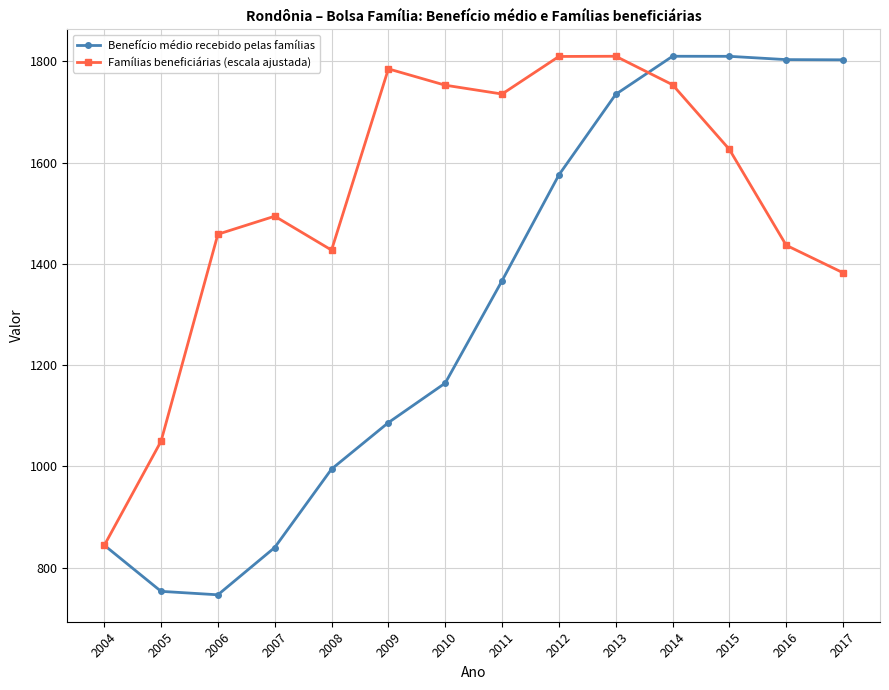

What is the difference between the second highest and minimum values in the Famílias beneficiárias (escala ajustada) series?

965.5